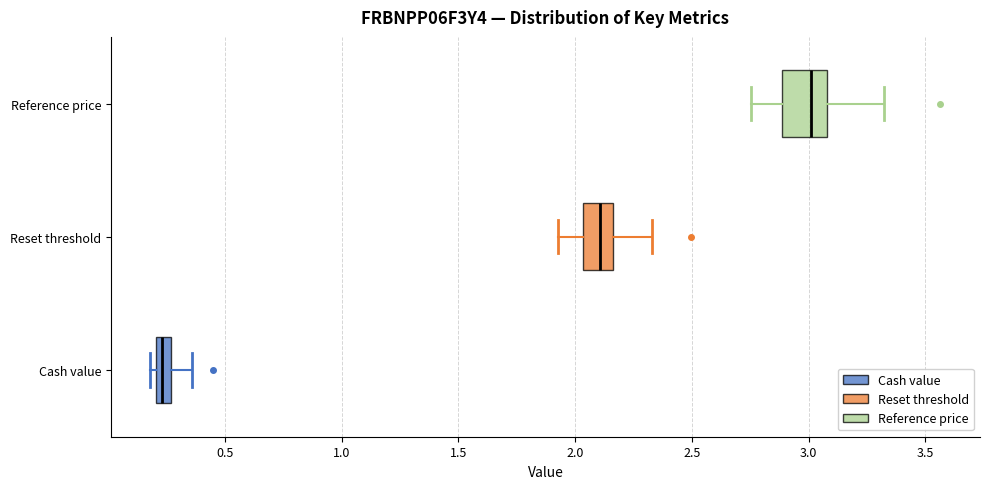

Comparing the boxes themselves (not the whiskers), which one is the widest?

Reference price